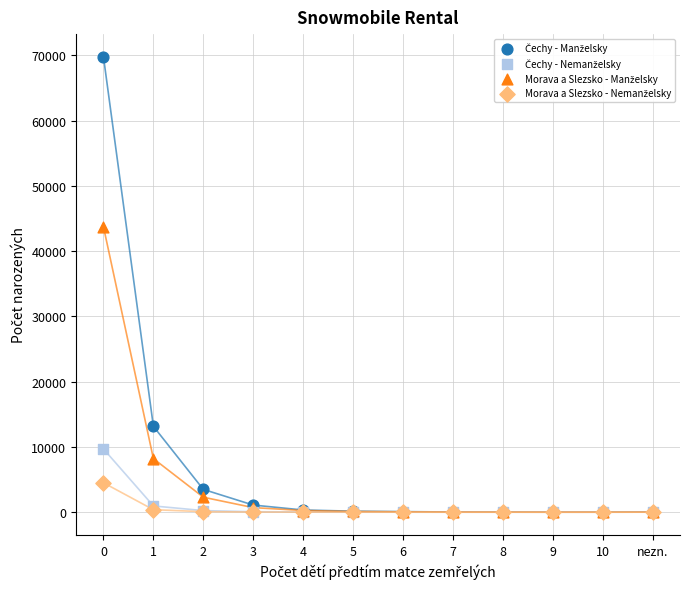

Across all series, what Y value is closest to 34886?

43735